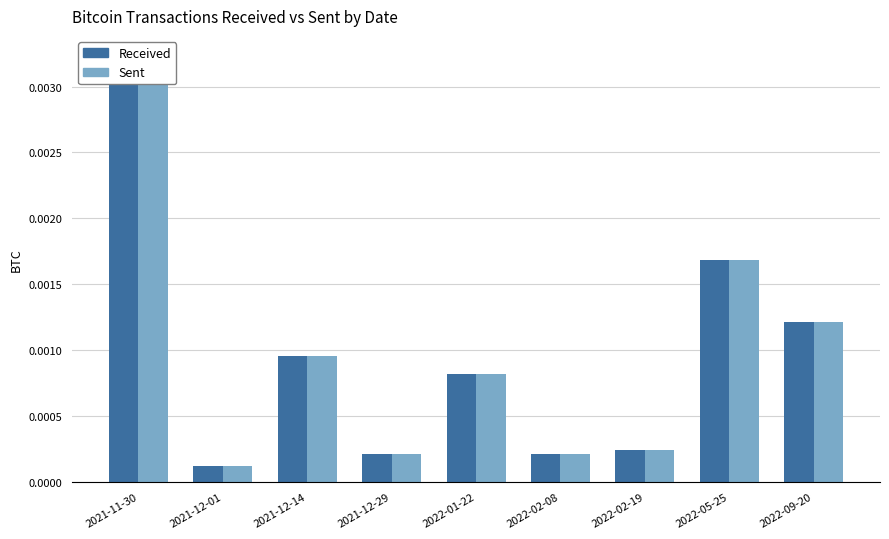

How many data points does each series have?

9